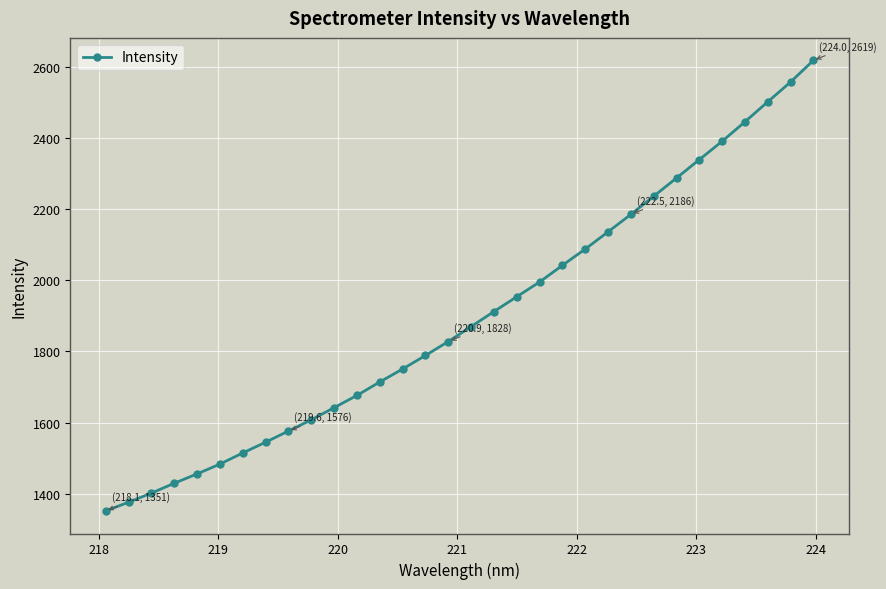

What is the greatest value displayed?

2618.7